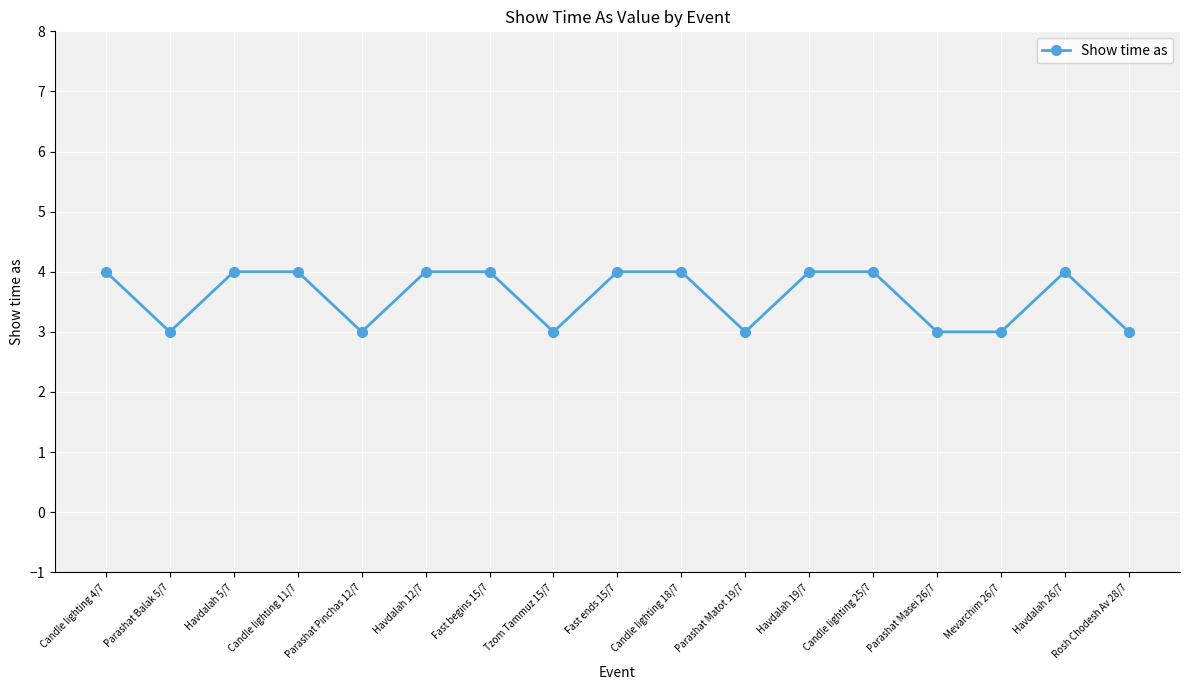

What is the change in value from Parashat Matot 19/7 to Havdalah 26/7?

+1